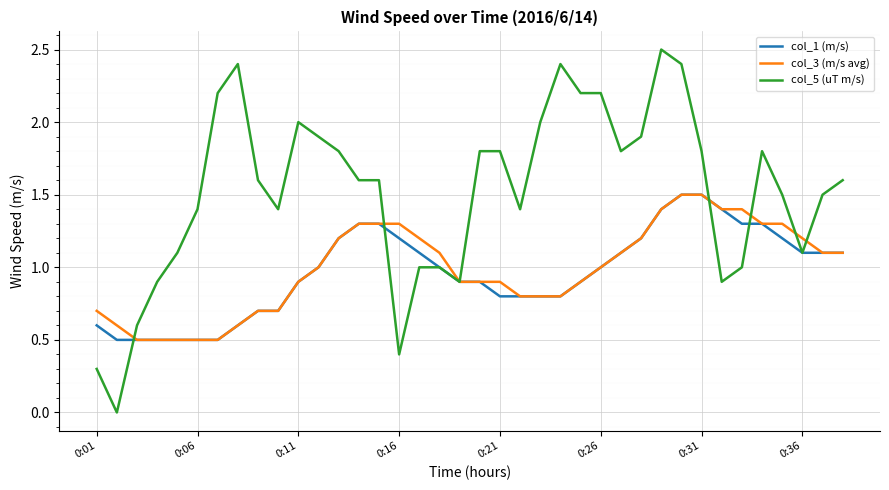

Which series has the largest total across all categories?

col_5 (uT m/s)